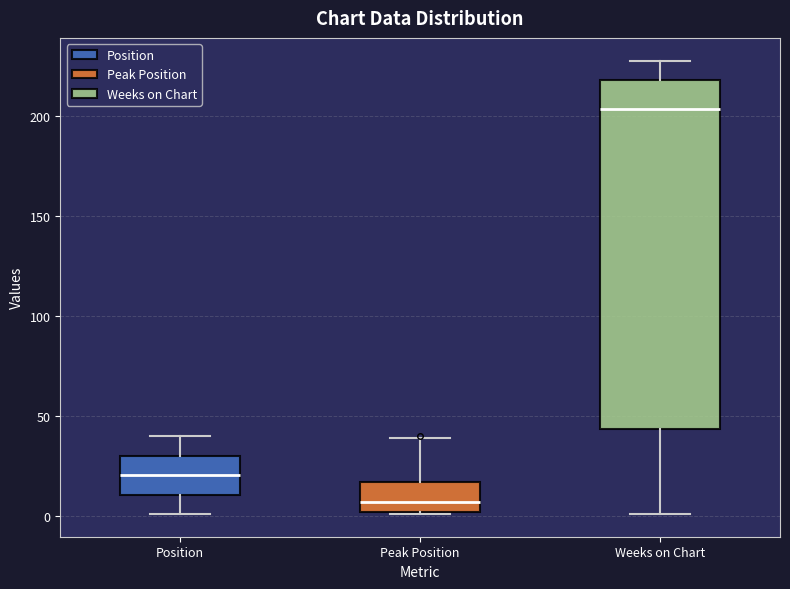

Comparing the boxes themselves (not the whiskers), which one is the tallest?

Weeks on Chart